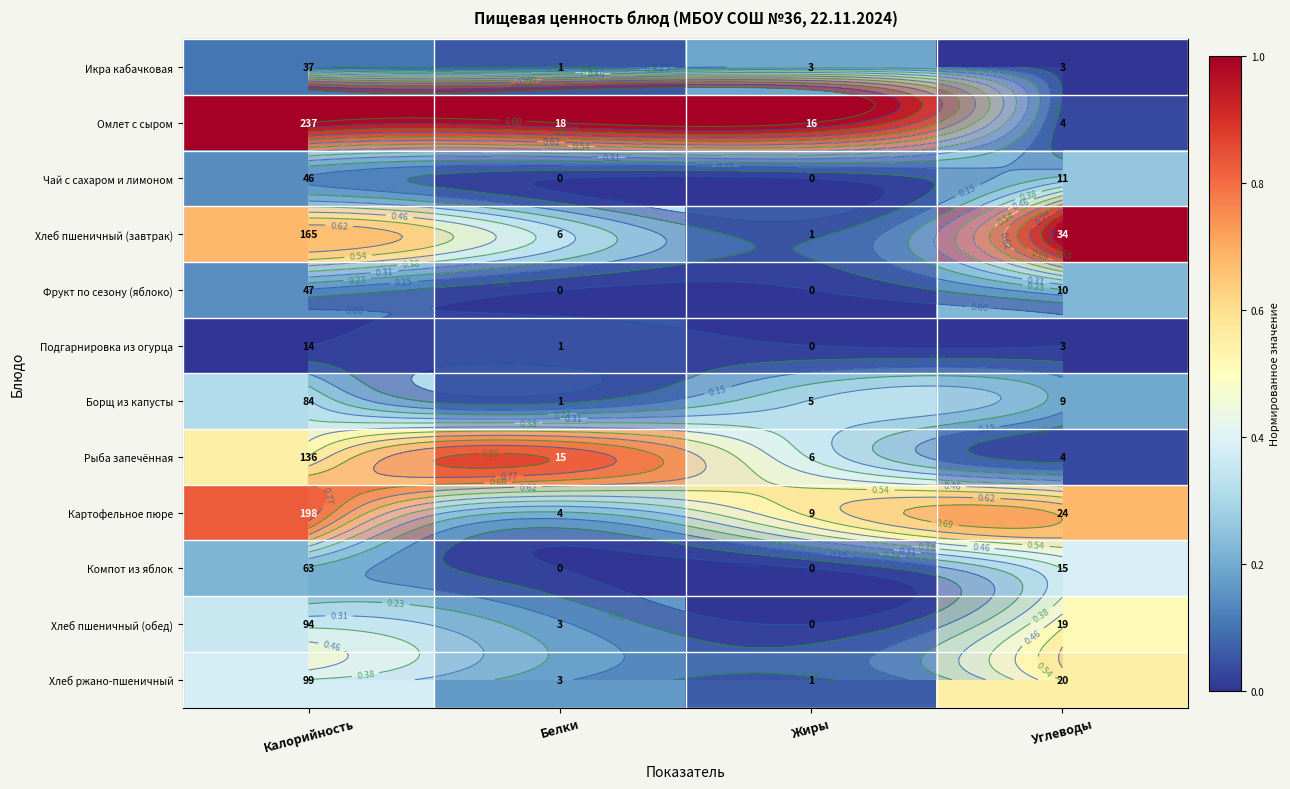

At which label is Картофельное пюре closest to 0?

Белки